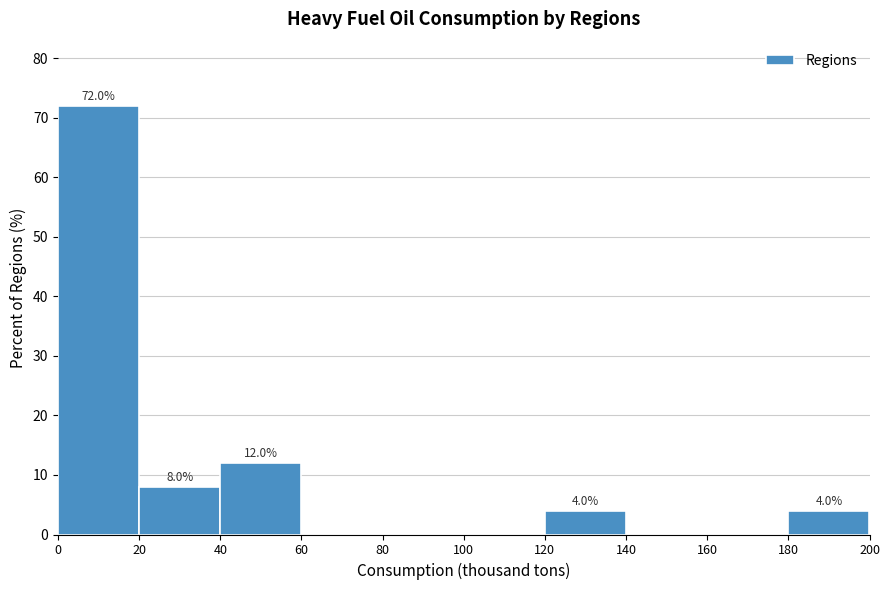

Which range on the x-axis has the tallest bar?

0 to 20